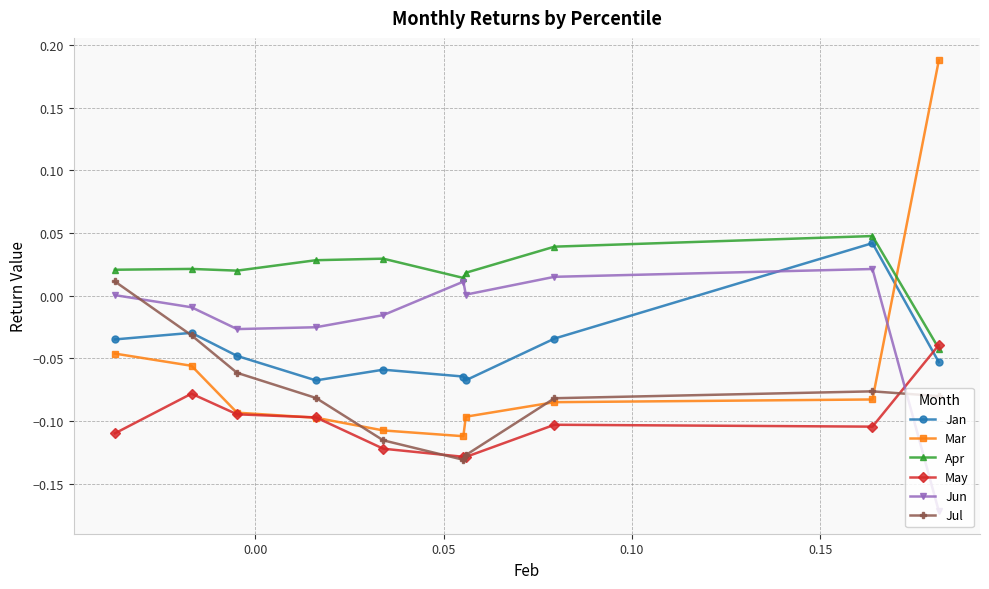

How many interior local peaks does the Jul series have?

1